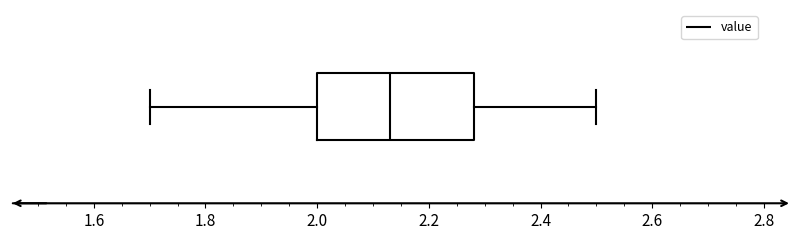

Transcribe this box plot: give where the median line is, the range the box spans, and where the two whiskers end, as read against the x-axis. The values are not printed on the chart, so give them approximately, as read against the axis.

median 2.14, box 2.00 to 2.28, whiskers 1.70 to 2.50